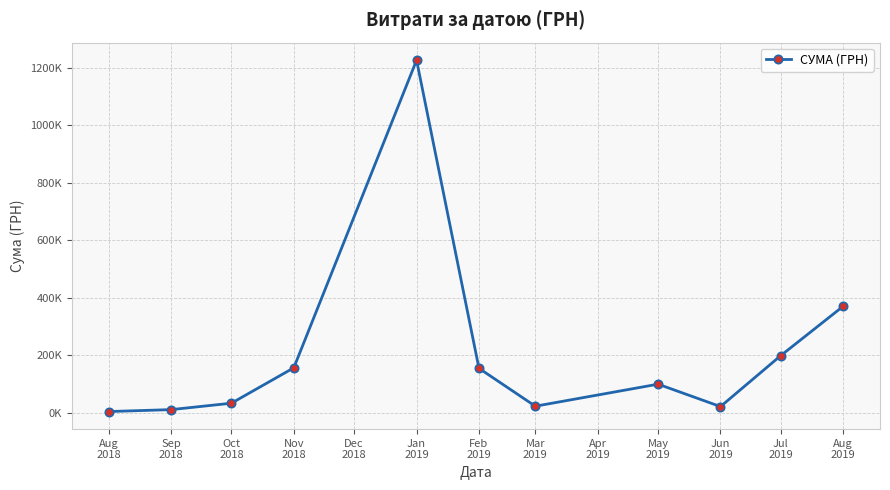

What is the label of the 11th point from the left?

Aug
2019